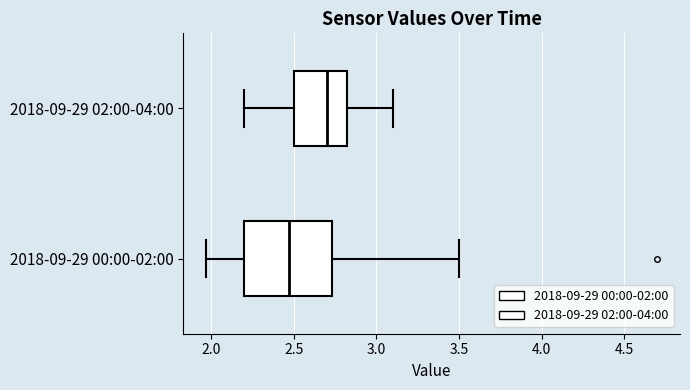

Reading bottom to top, transcribe this box plot: for each box, give where its median line is, the range the box spans, and where its two whiskers end, as read against the x-axis. The values are not printed on the chart, so give them approximately, as read against the axis.

2018-09-29 00:00-02:00: median 2.45, box 2.20 to 2.75, whiskers 1.95 to 3.50
2018-09-29 02:00-04:00: median 2.70, box 2.50 to 2.85, whiskers 2.20 to 3.10